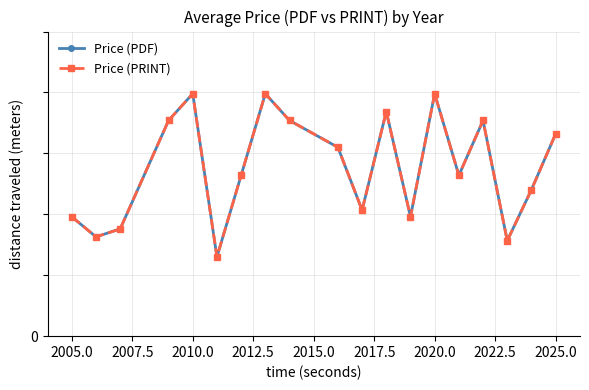

Is this an area chart (filled region under the line)?

No